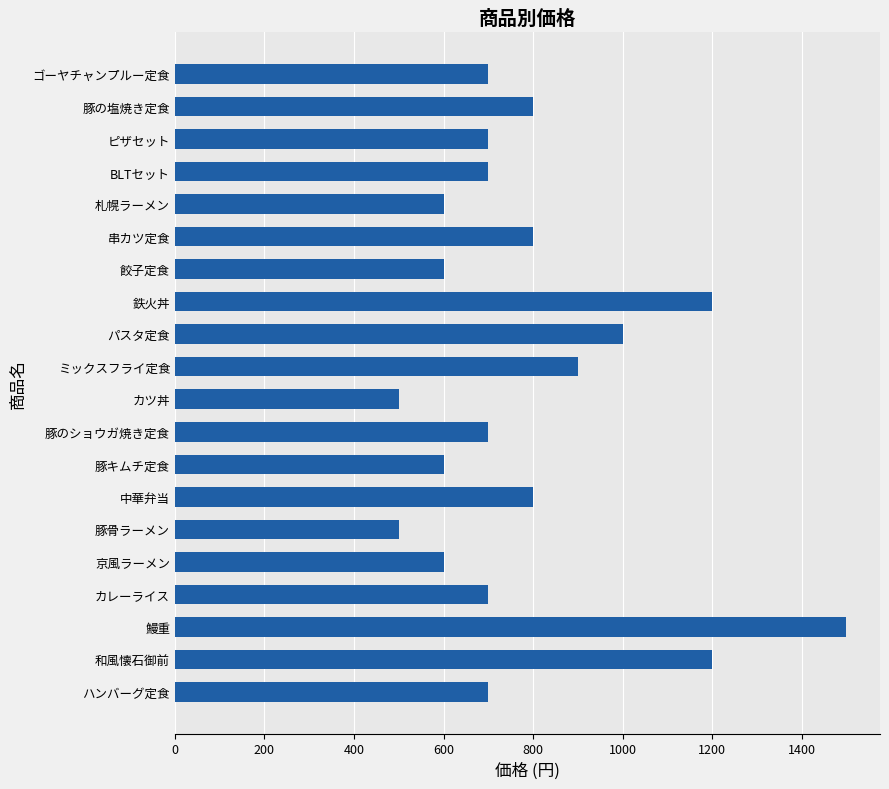

How many data points does each series have?

20